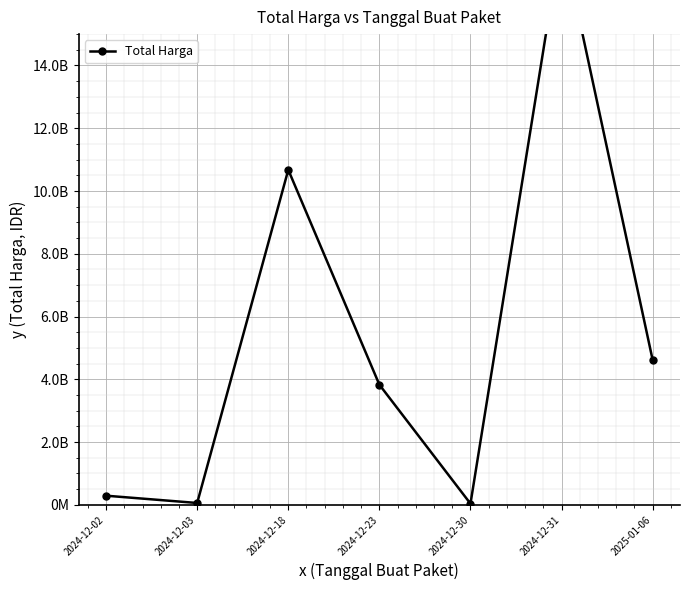

What is the difference between the second highest and second lowest values?

10616011200